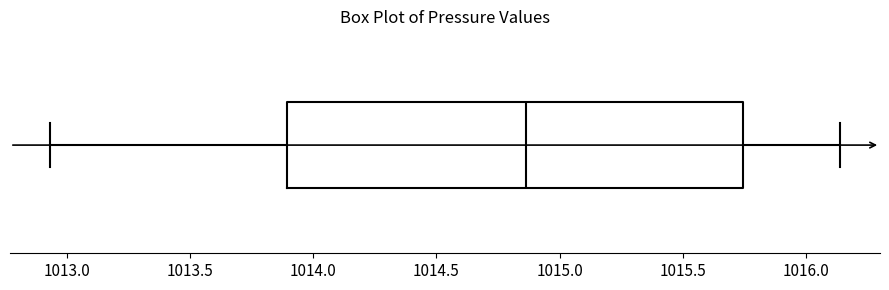

Where is the left edge of the box on the x-axis? The values are not printed on the chart, so give them approximately, as read against the axis.

1013.90